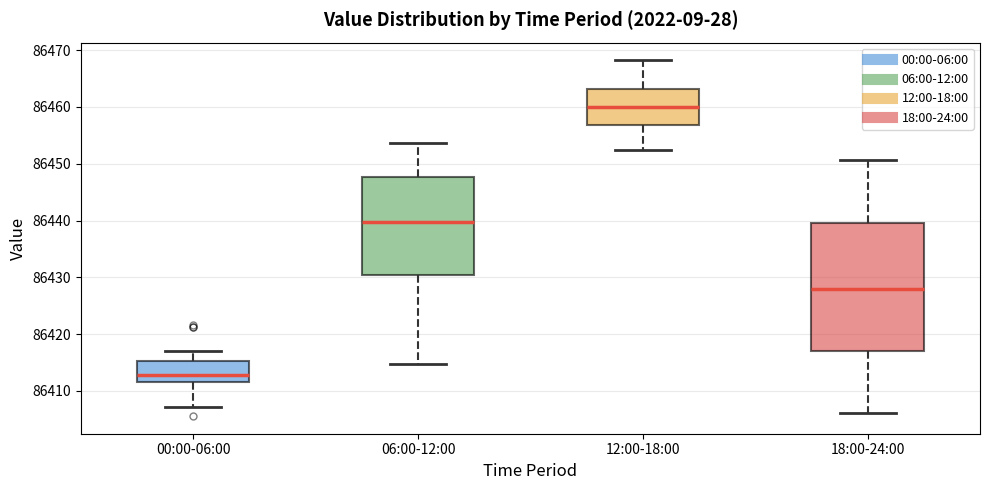

Reading left to right, read every box against the y-axis: the position of its median line, the range the box covers, and the ends of its whiskers. The values are not printed on the chart, so give them approximately, as read against the axis.

00:00-06:00: median 86413, box 86412 to 86415, whiskers 86407 to 86417
06:00-12:00: median 86440, box 86430 to 86448, whiskers 86415 to 86454
12:00-18:00: median 86460, box 86457 to 86463, whiskers 86452 to 86468
18:00-24:00: median 86428, box 86417 to 86440, whiskers 86406 to 86451